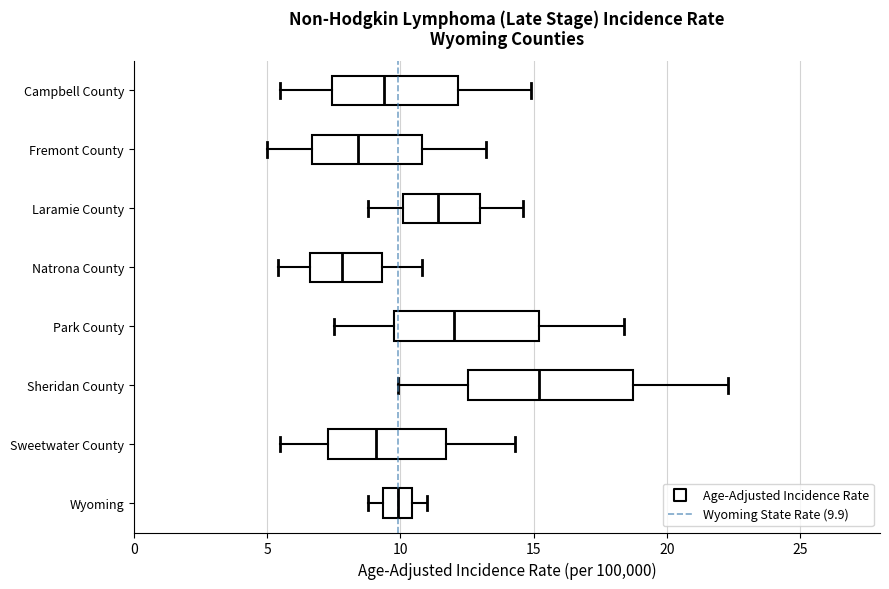

Where does the median line of the box for Campbell County sit on the x-axis? The values are not printed on the chart, so give them approximately, as read against the axis.

9.5